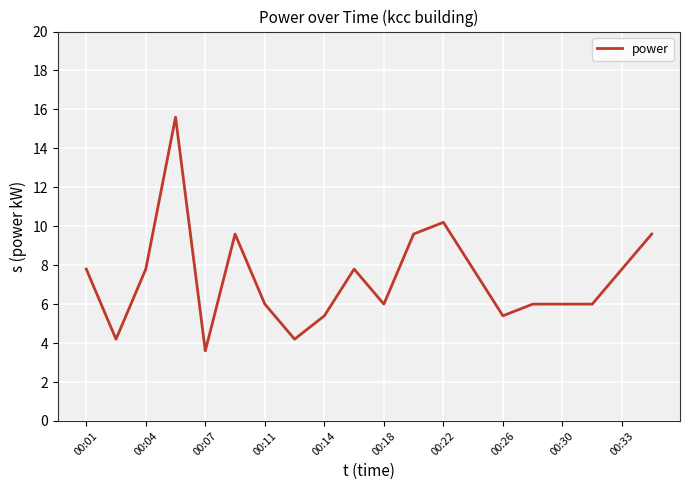

What is the greatest value displayed?

15.6